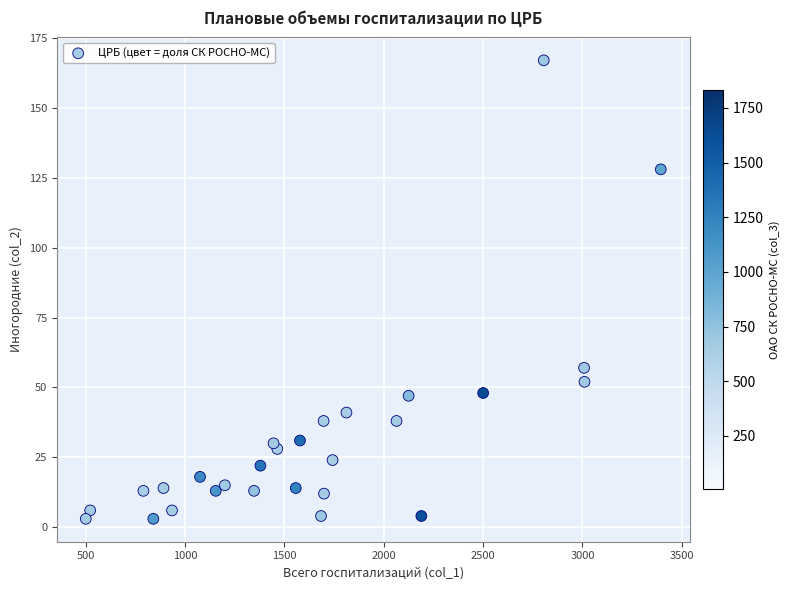

What Y value in the scatter plot is closest to 85?

57